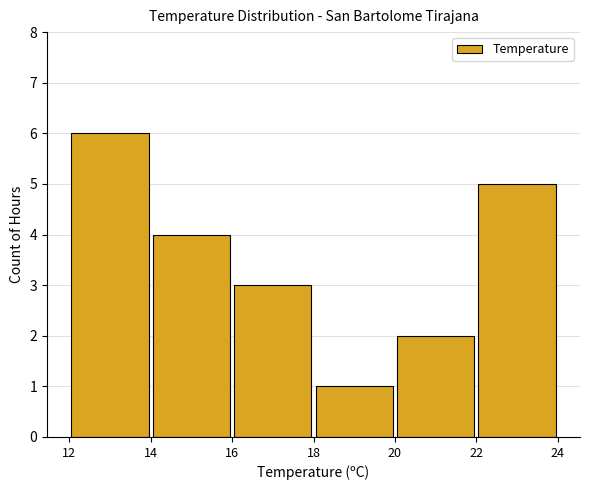

What is the height of the bar covering 16 to 18 on the x-axis? The values are not printed on the chart, so give them approximately, as read against the axis.

3